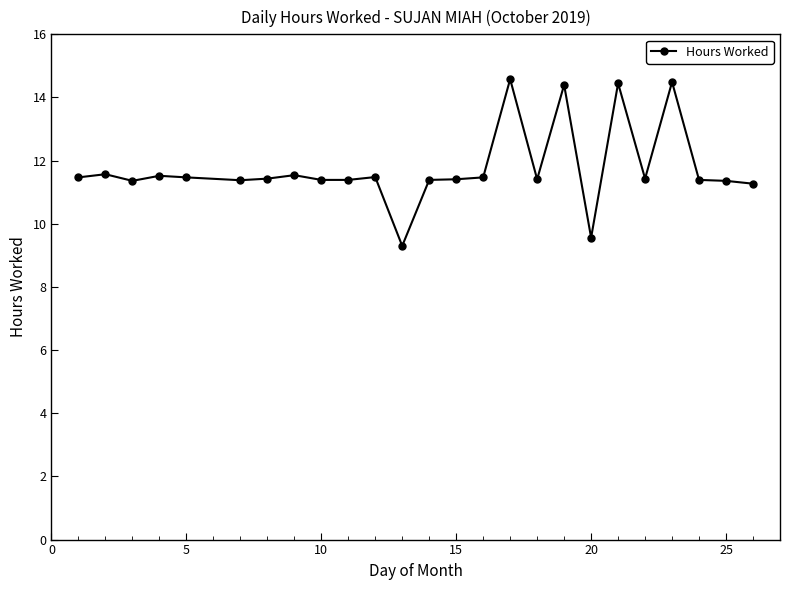

What is the smallest value displayed?

9.3